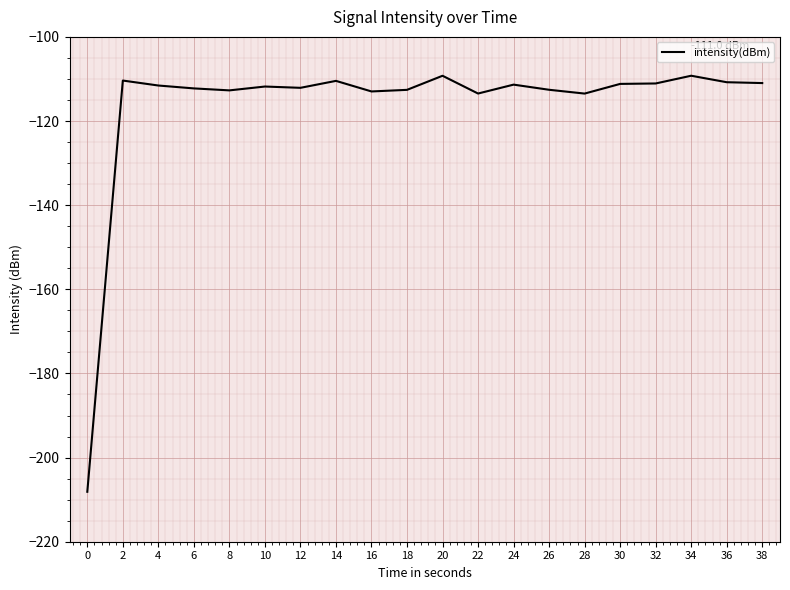

What is the difference between the maximum and minimum values?

98.9